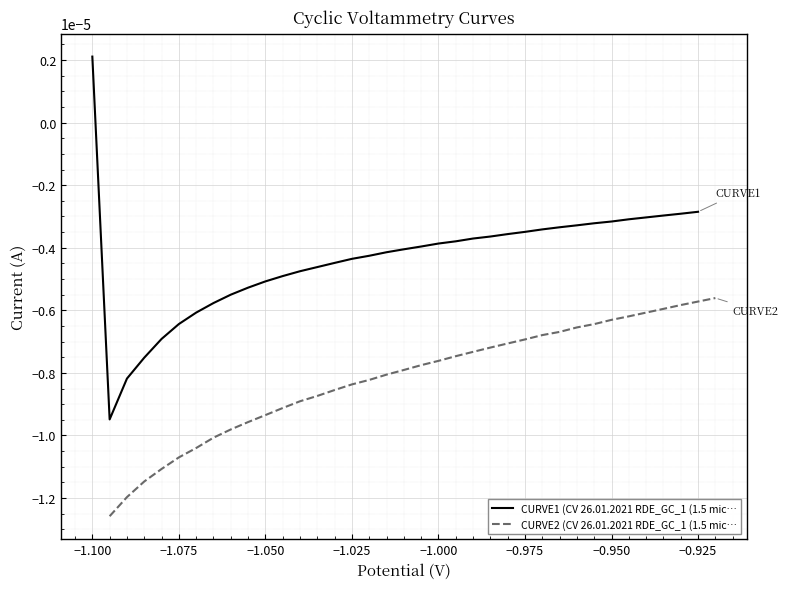

How many lines are shown in the chart?

2